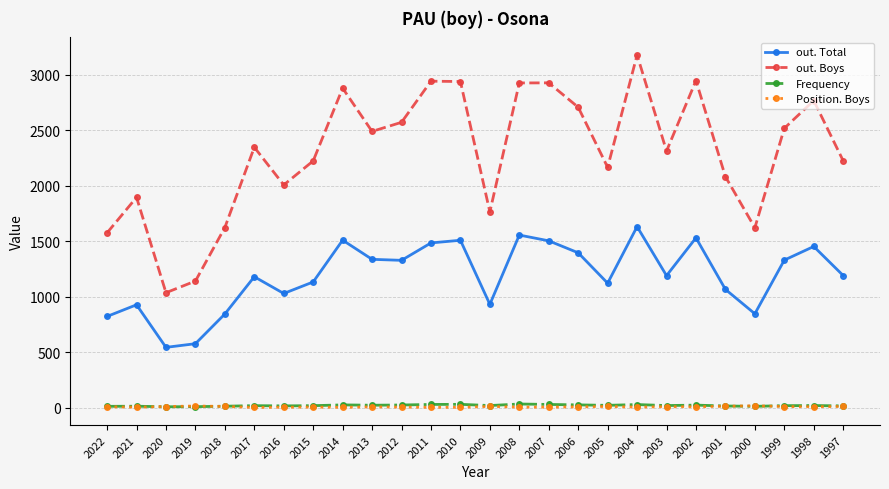

True or false: out. Total has a value of 249 at 2017.

False